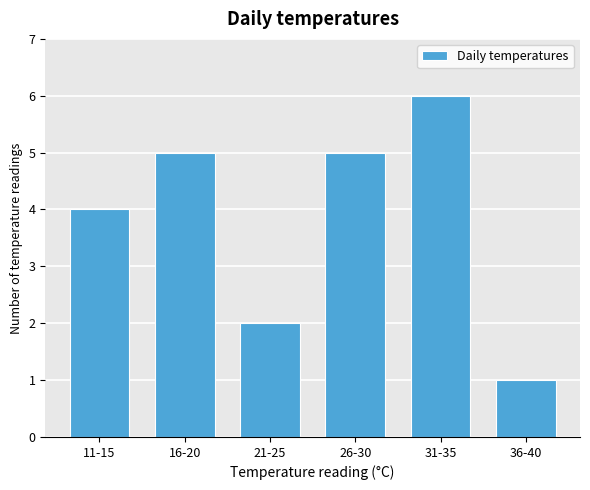

Reading right to left, transcribe all the data shown in this chart.

36-40=1	31-35=6	26-30=5	21-25=2	16-20=5	11-15=4